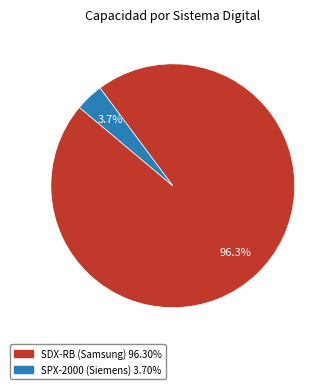

Is there any slice that represents more than half of the pie?

Yes